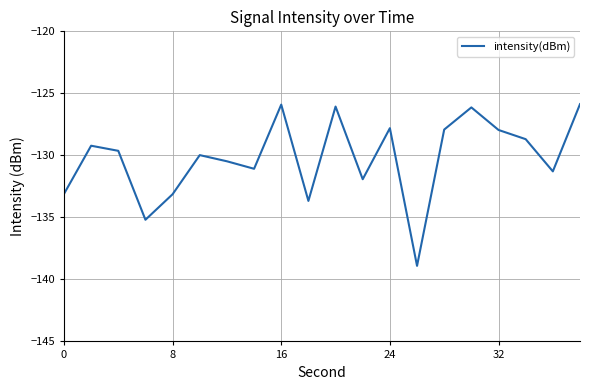

How many lines are shown in the chart?

1